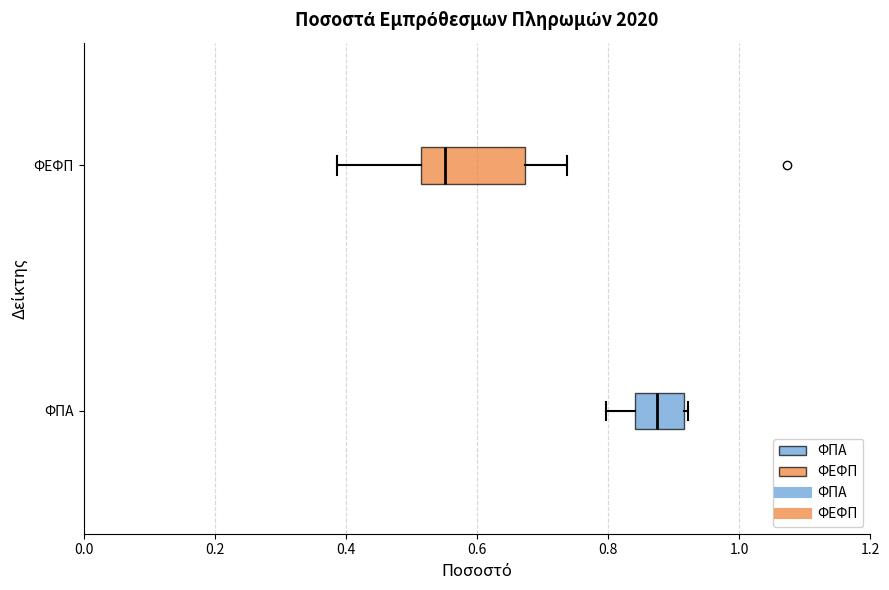

Which box's median line is the furthest to the left?

ΦΕΦΠ